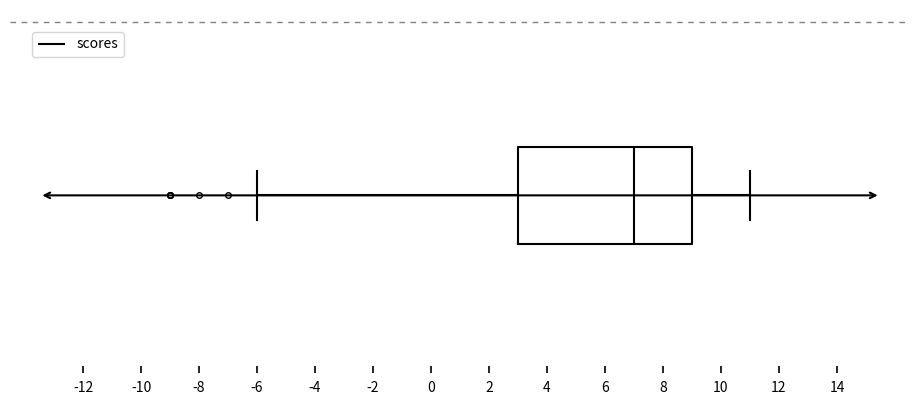

Transcribe this box plot: give where the median line is, the range the box spans, and where the two whiskers end, as read against the x-axis. The values are not printed on the chart, so give them approximately, as read against the axis.

median 7, box 3 to 9, whiskers -6 to 11